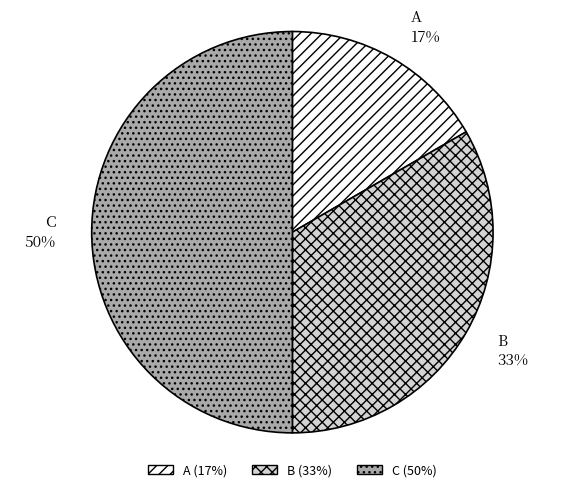

What percentage is the C slice, to the nearest percent?

50%